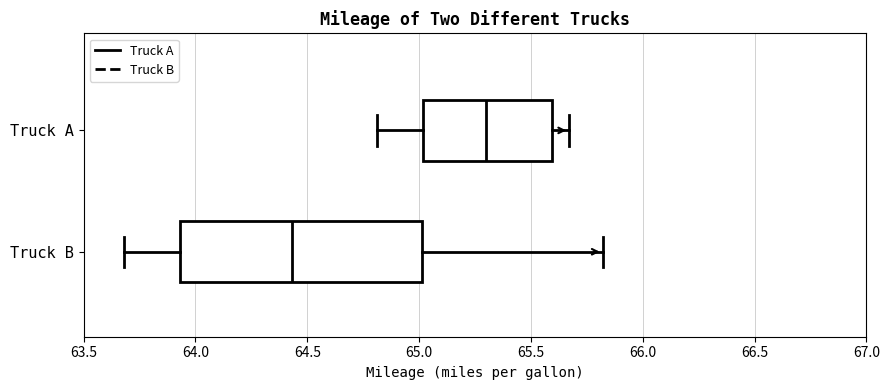

Comparing the boxes themselves (not the whiskers), which one is the widest?

Truck B